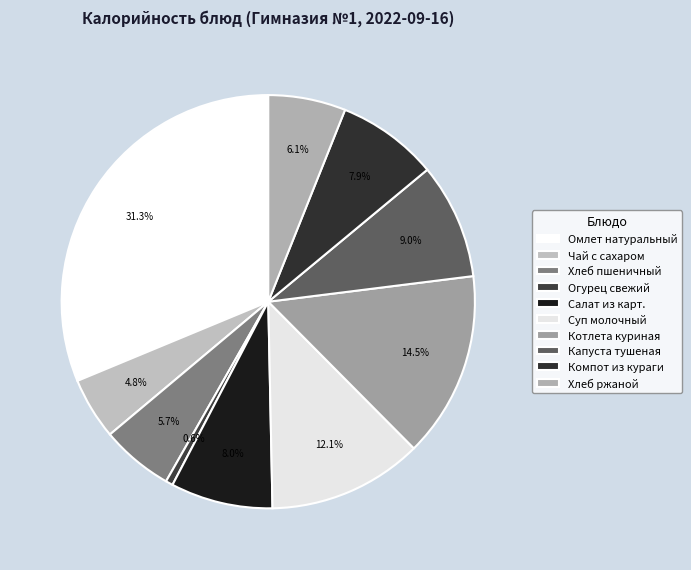

Between Омлет натуральный and Салат из карт., which is larger?

Омлет натуральный